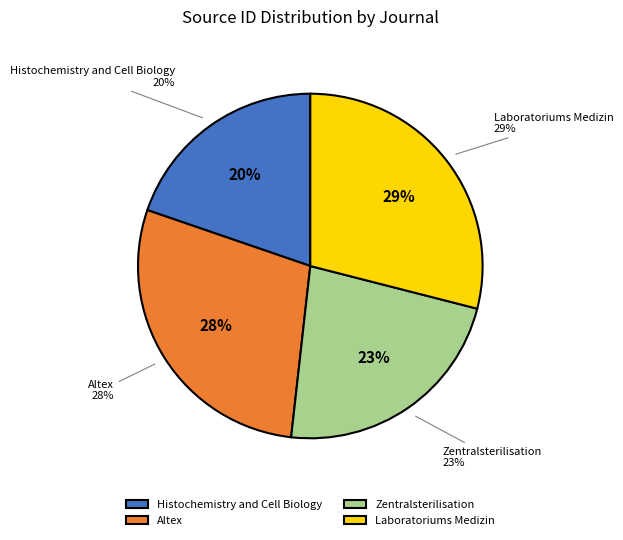

How many segments does this pie chart have?

4